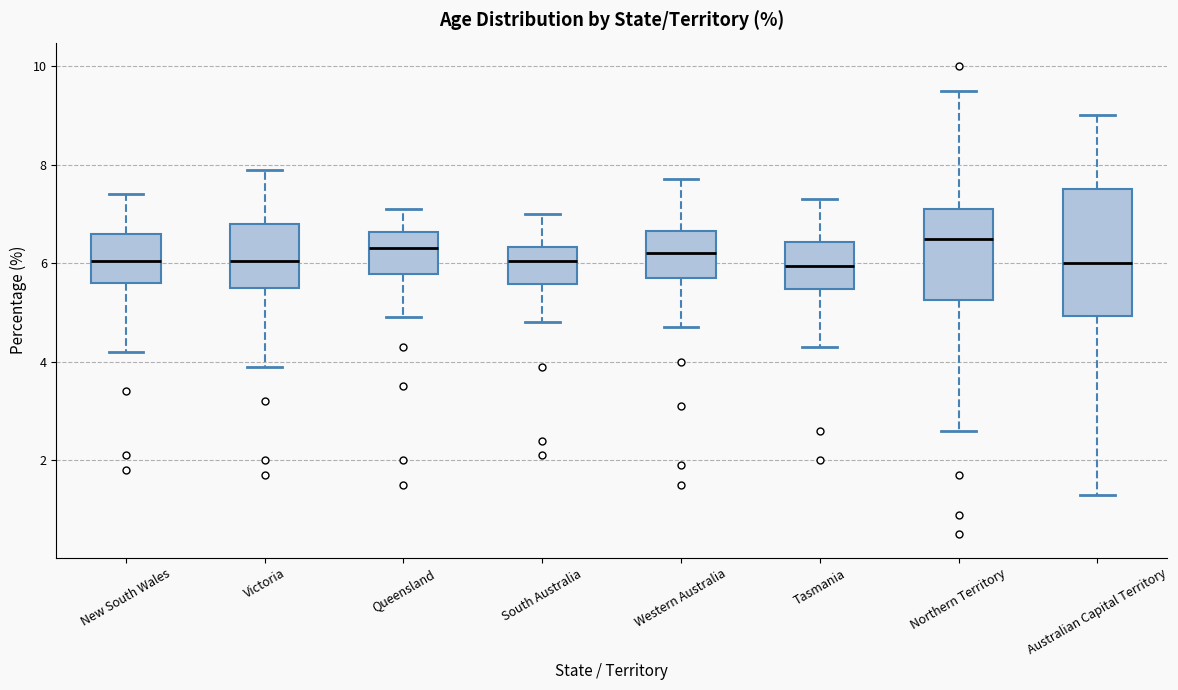

Reading left to right, read every box against the y-axis: the position of its median line, the range the box covers, and the ends of its whiskers. The values are not printed on the chart, so give them approximately, as read against the axis.

New South Wales: median 6.0, box 5.6 to 6.6, whiskers 4.2 to 7.4
Victoria: median 6.0, box 5.6 to 6.8, whiskers 4.0 to 8.0
Queensland: median 6.4, box 5.8 to 6.6, whiskers 5.0 to 7.2
South Australia: median 6.0, box 5.6 to 6.4, whiskers 4.8 to 7.0
Western Australia: median 6.2, box 5.8 to 6.6, whiskers 4.8 to 7.8
Tasmania: median 6.0, box 5.4 to 6.4, whiskers 4.4 to 7.4
Northern Territory: median 6.6, box 5.2 to 7.2, whiskers 2.6 to 9.6
Australian Capital Territory: median 6.0, box 5.0 to 7.6, whiskers 1.4 to 9.0